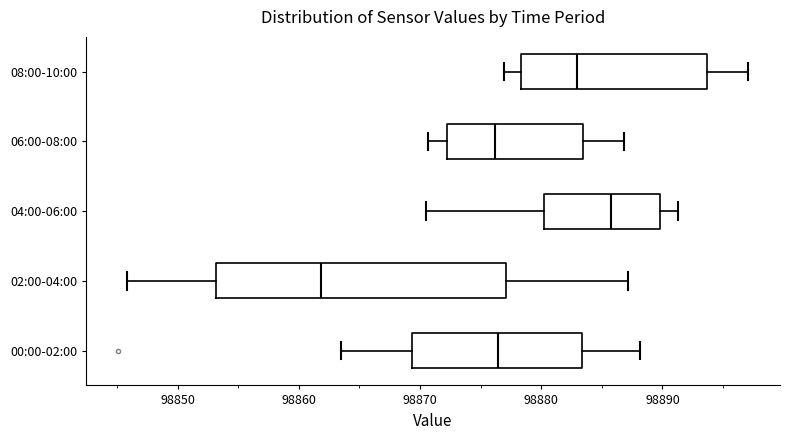

Reading bottom to top, read every box against the x-axis: the position of its median line, the range the box covers, and the ends of its whiskers. The values are not printed on the chart, so give them approximately, as read against the axis.

00:00-02:00: median 98876, box 98869 to 98883, whiskers 98863 to 98888
02:00-04:00: median 98862, box 98853 to 98877, whiskers 98846 to 98887
04:00-06:00: median 98886, box 98880 to 98890, whiskers 98871 to 98891
06:00-08:00: median 98876, box 98872 to 98883, whiskers 98871 to 98887
08:00-10:00: median 98883, box 98878 to 98894, whiskers 98877 to 98897